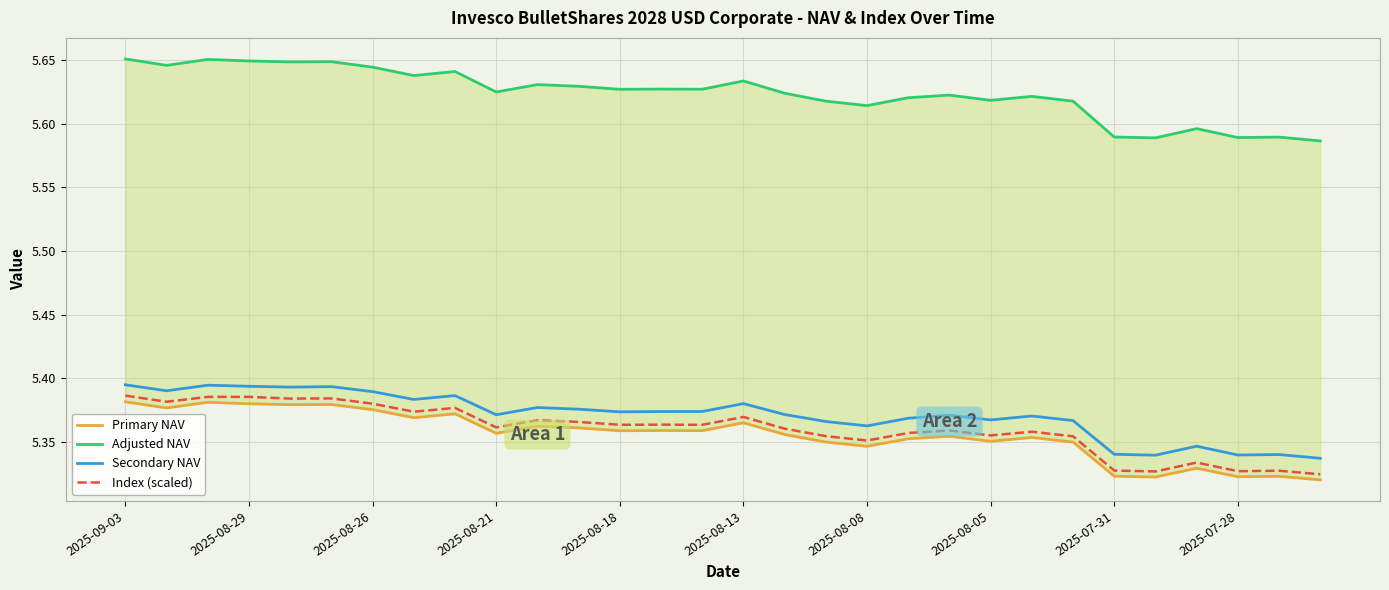

True or false: Primary NAV has a value of 3.2 at 2025-08-08.

False